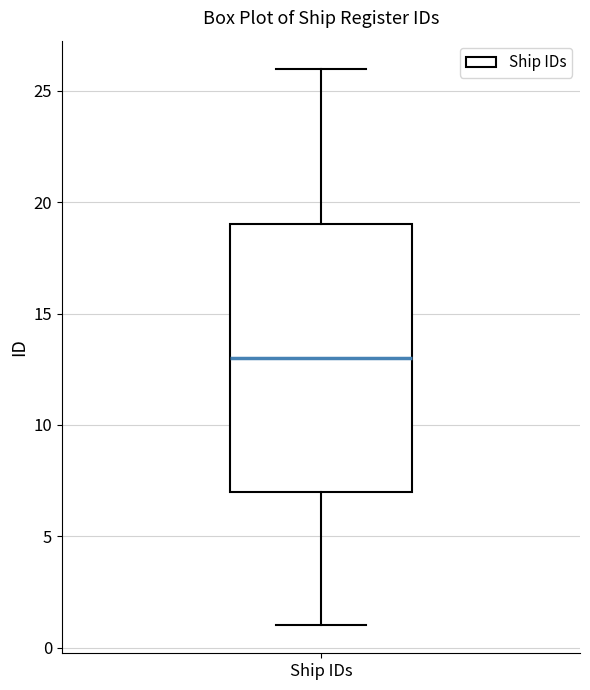

Transcribe this box plot: give where the median line is, the range the box spans, and where the two whiskers end, as read against the y-axis. The values are not printed on the chart, so give them approximately, as read against the axis.

median 13, box 7 to 19, whiskers 1 to 26